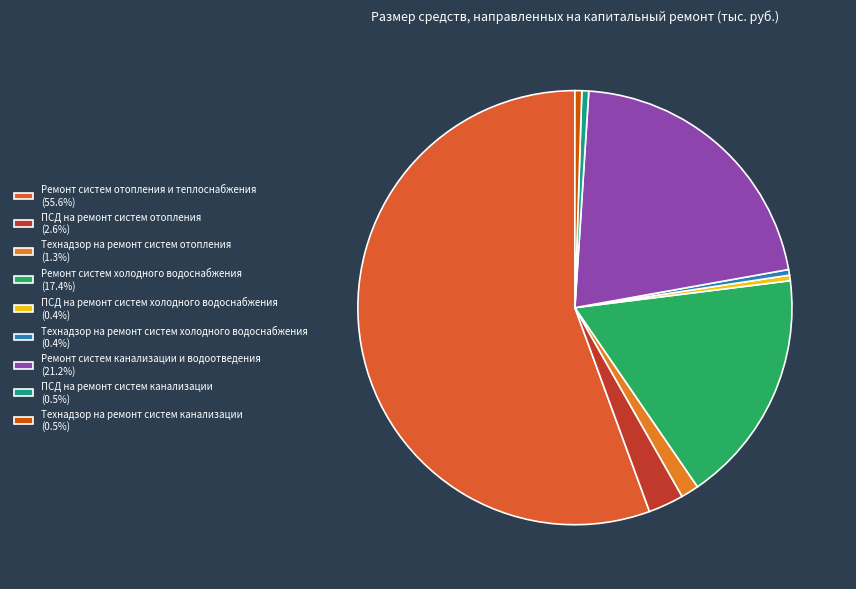

Count the number of slices in the pie.

9